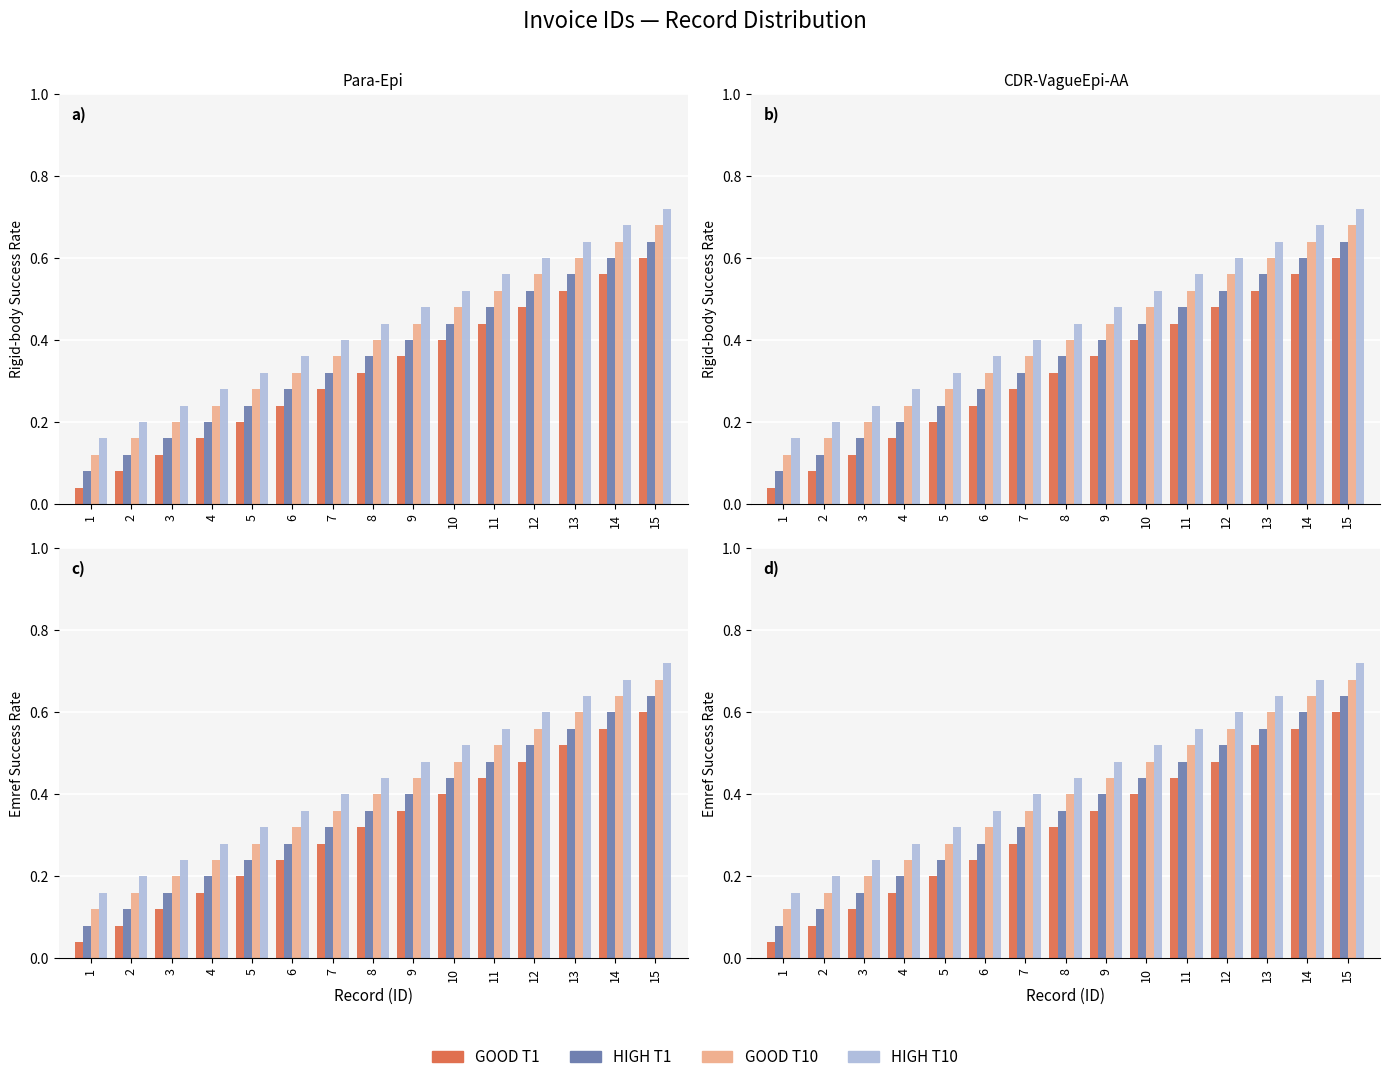

Reading left to right, extract all data points from this chart.

GOOD T1: 0.0	0.1	0.1	0.2	0.2	0.2	0.3	0.3	0.4	0.4	0.4	0.5	0.5	0.6	0.6
HIGH T1: 0.1	0.1	0.2	0.2	0.2	0.3	0.3	0.4	0.4	0.4	0.5	0.5	0.6	0.6	0.6
GOOD T10: 0.1	0.2	0.2	0.2	0.3	0.3	0.4	0.4	0.4	0.5	0.5	0.6	0.6	0.6	0.7
HIGH T10: 0.2	0.2	0.2	0.3	0.3	0.4	0.4	0.4	0.5	0.5	0.6	0.6	0.6	0.7	0.7